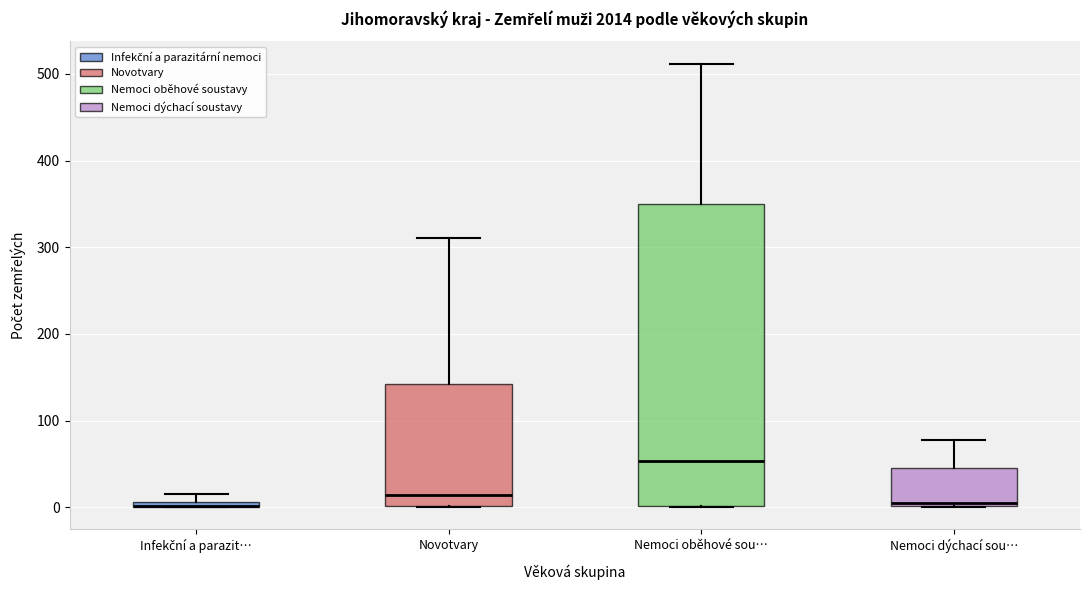

Comparing the boxes themselves (not the whiskers), which one is the tallest?

Nemoci oběhové sou…